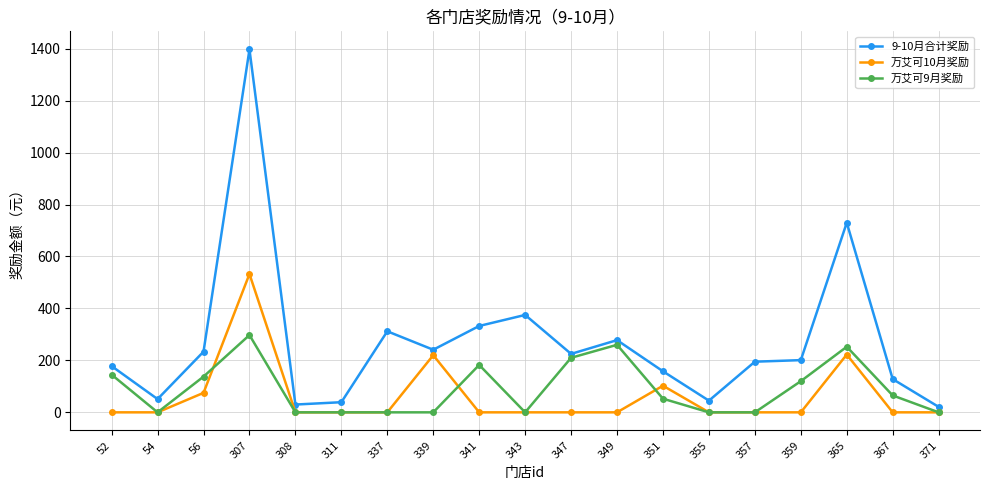

Rank the series by their maximum value, from lowest to highest.

万艾可9月奖励, 万艾可10月奖励, 9-10月合计奖励